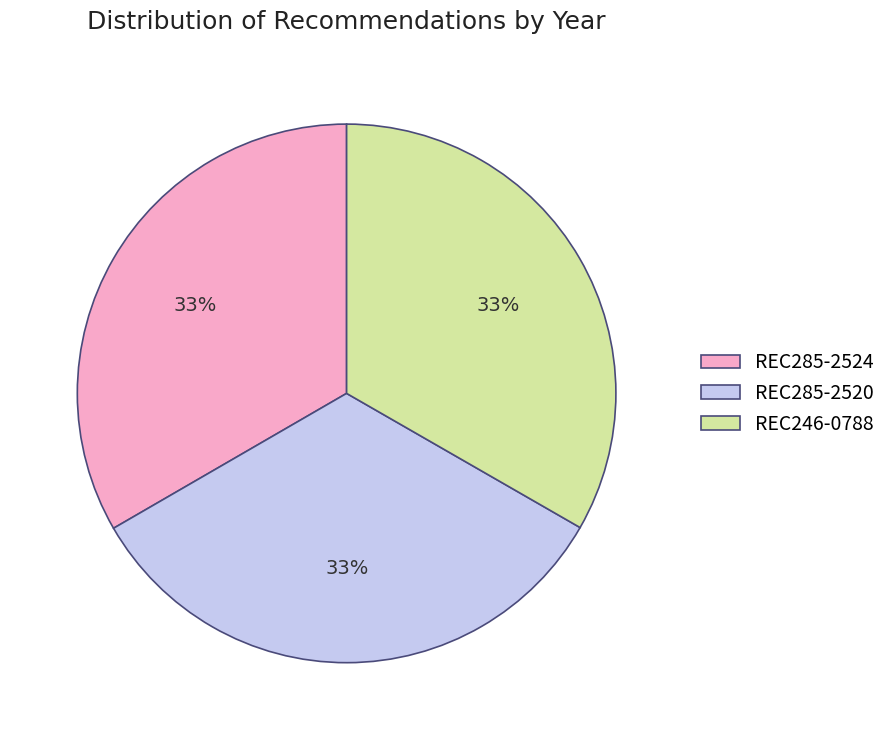

To the nearest percent, what portion does REC246-0788 represent?

33%